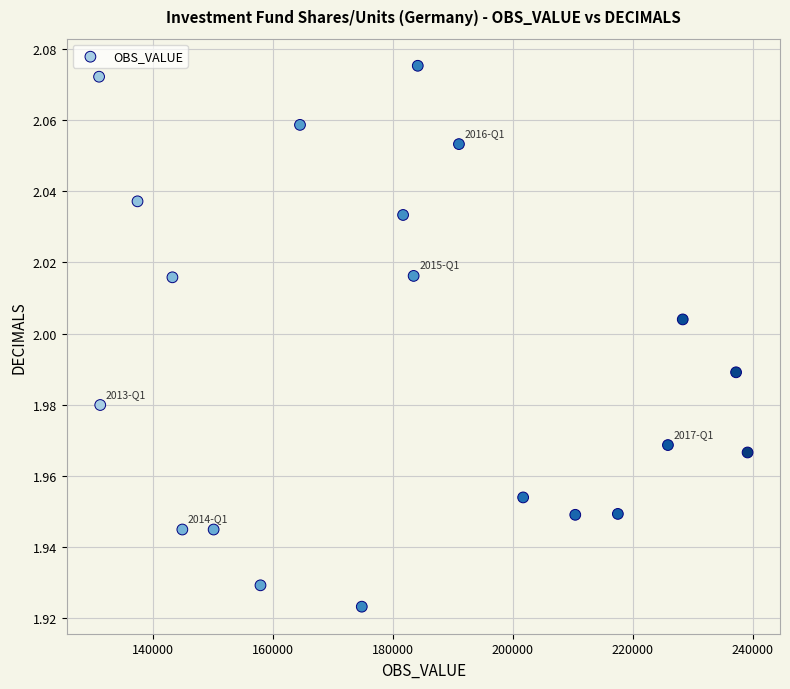

What is the range of X values (max minus min)?

108118.0